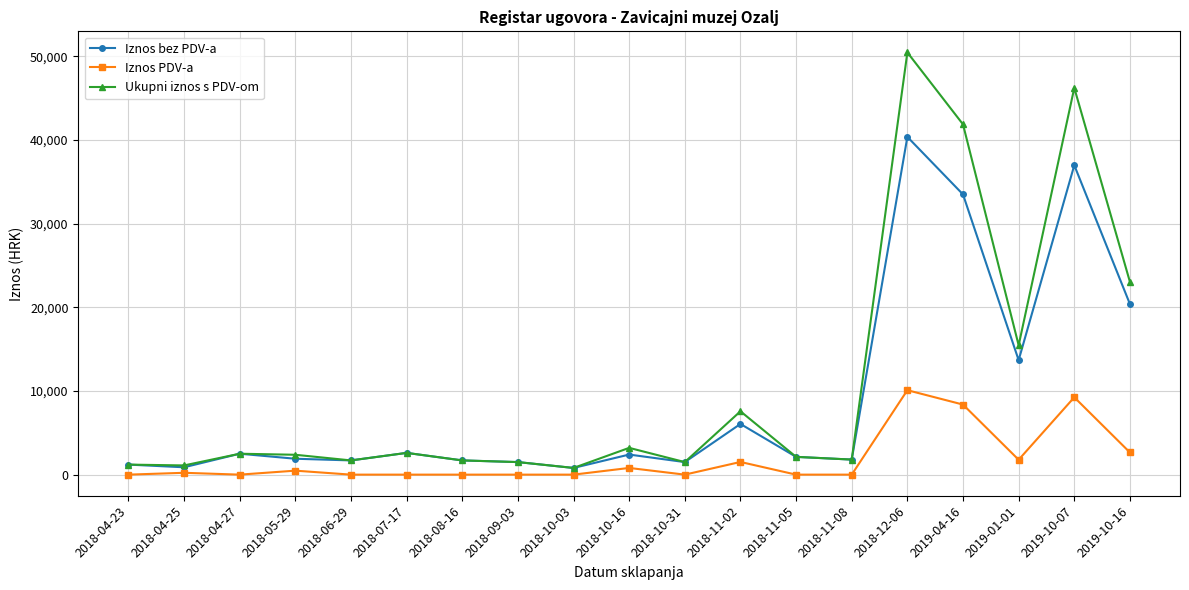

Rank the series by their maximum value, from highest to lowest.

Ukupni iznos s PDV-om, Iznos bez PDV-a, Iznos PDV-a